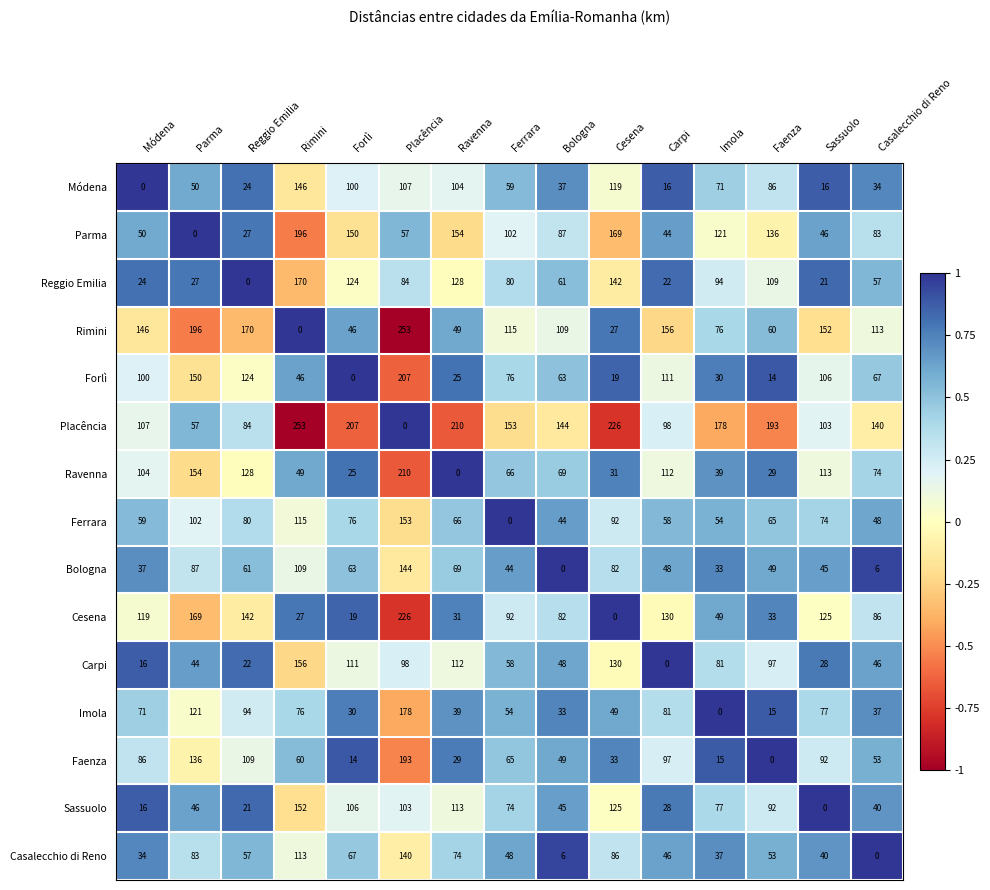

Where does the Imola series first go above 54?

Módena